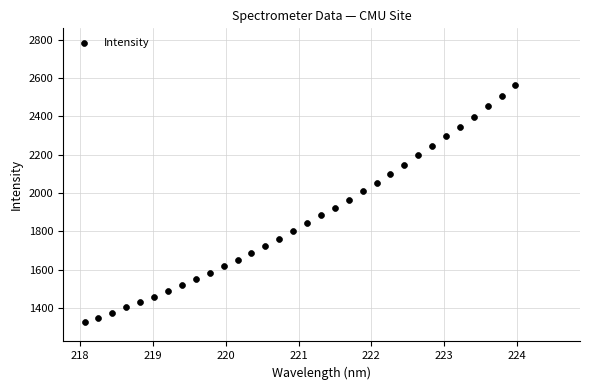

What is the range of X values (max minus min)?

5.9